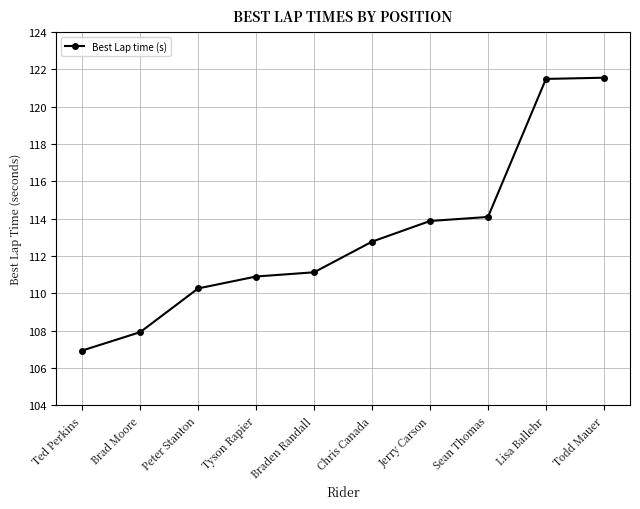

What is the average value?

113.1